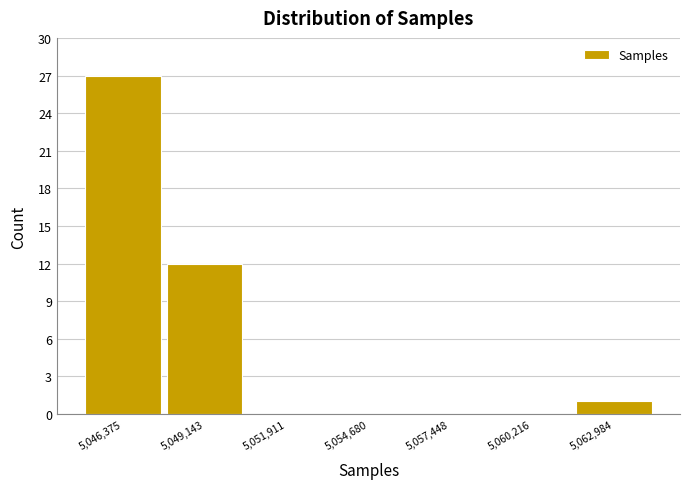

Reading left to right, list every bar in this chart as the range it spans on the x-axis followed by its height. Neither the bar edges nor the heights are printed on the chart, so give them approximately, as read against the axes.

5045000 to 5048000: 27
5048000 to 5050500: 12
5050500 to 5053500: 0
5053500 to 5056000: 0
5056000 to 5059000: 0
5059000 to 5061500: 0
5061500 to 5064500: 1